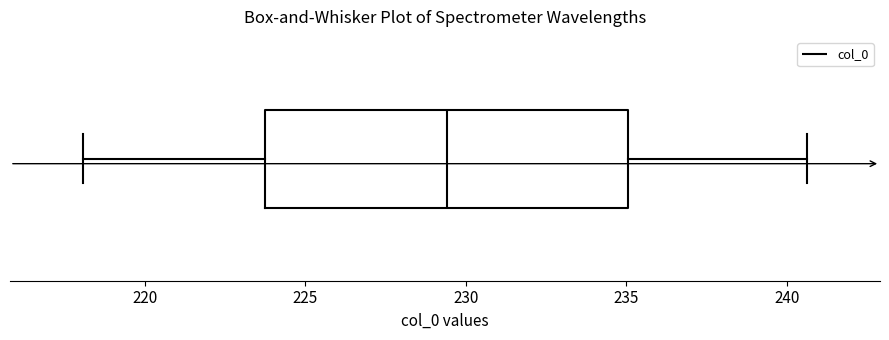

Where does the right whisker of the box end on the x-axis? The values are not printed on the chart, so give them approximately, as read against the axis.

240.5